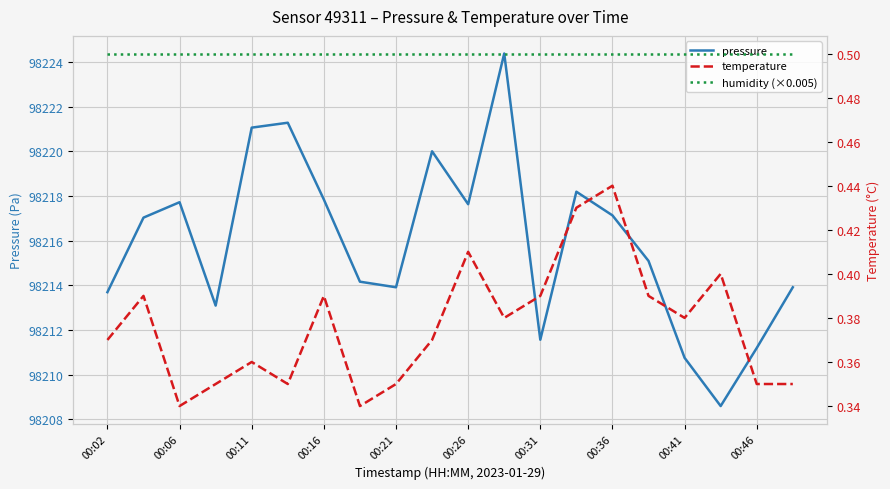

What is the average value of the humidity (×0.005) series?

0.5